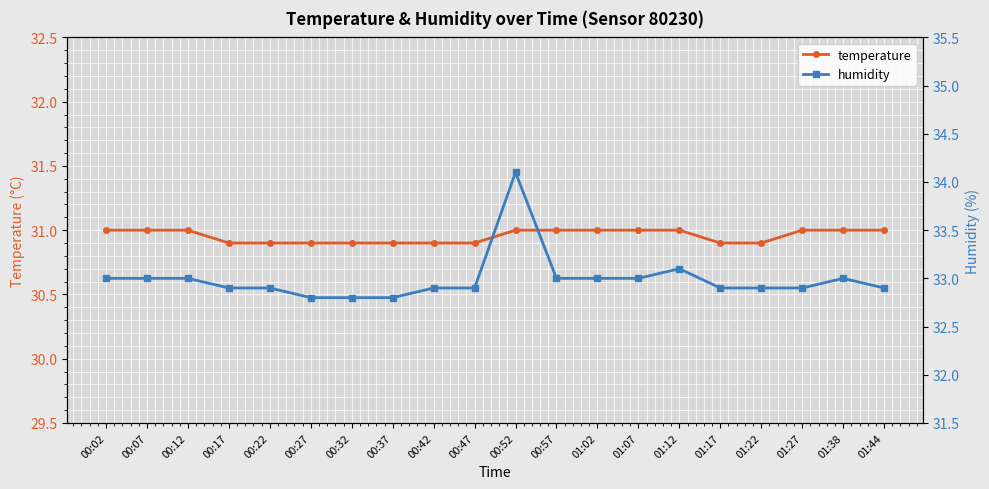

True or false: temperature has a value of 30.9 at 00:47.

True